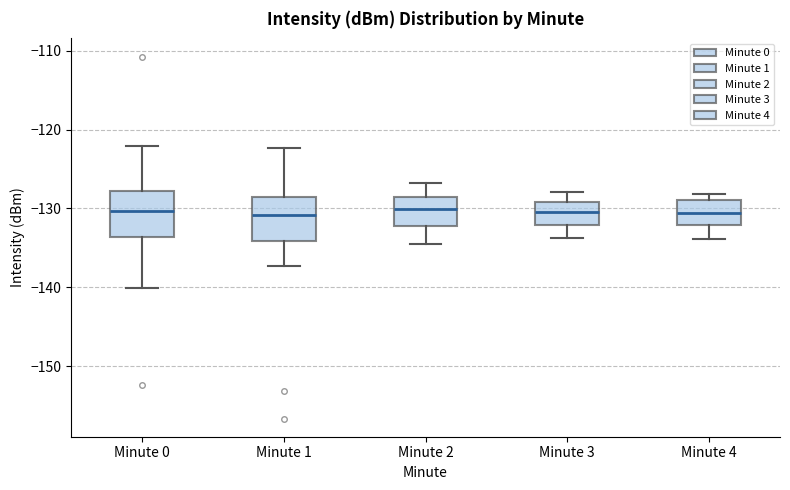

Where is the upper edge of the box for Minute 3 on the y-axis? The values are not printed on the chart, so give them approximately, as read against the axis.

-129